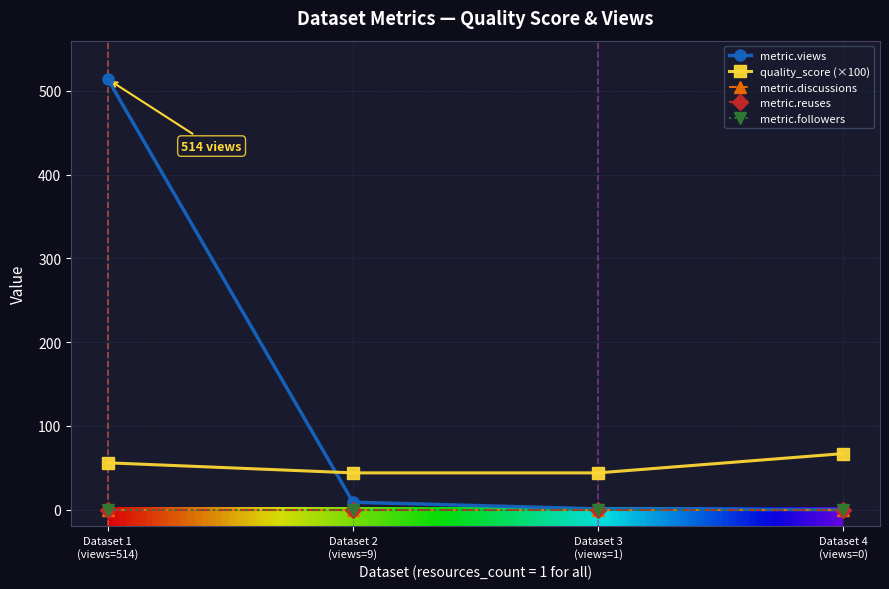

Reading left to right, transcribe all the data shown in this chart.

metric.views: 514.0	9.0	1.0	0.0
quality_score (×100): 56.0	44.0	44.0	67.0
metric.discussions: 0.0	0.0	0.0	0.0
metric.reuses: 0.0	0.0	0.0	0.0
metric.followers: 0.0	0.0	0.0	0.0